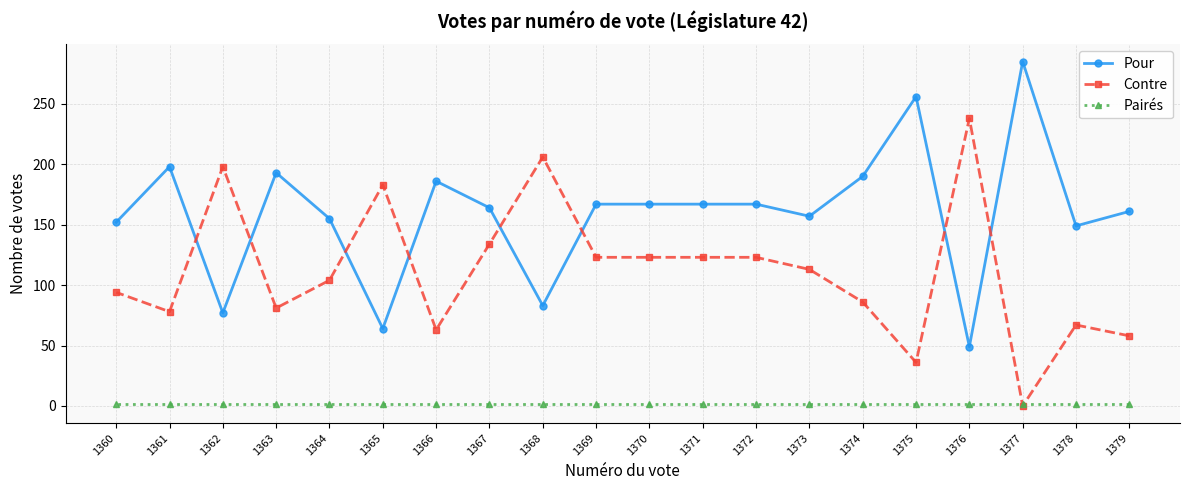

At which label is Contre closest to 119?

1372